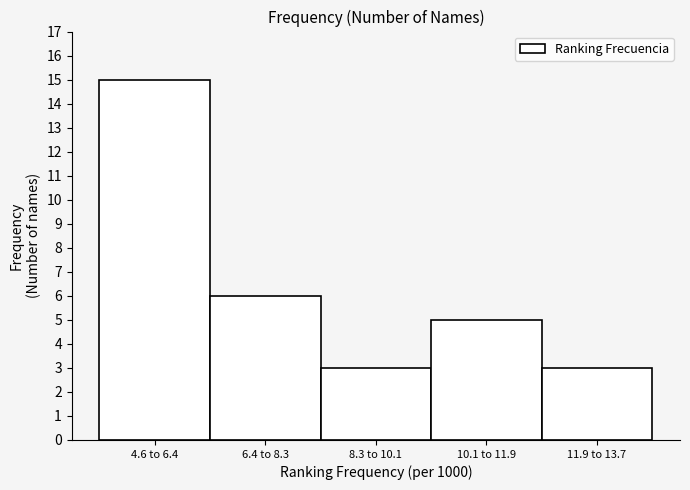

Reading left to right, list all the values displayed in this chart.

15	6	3	5	3